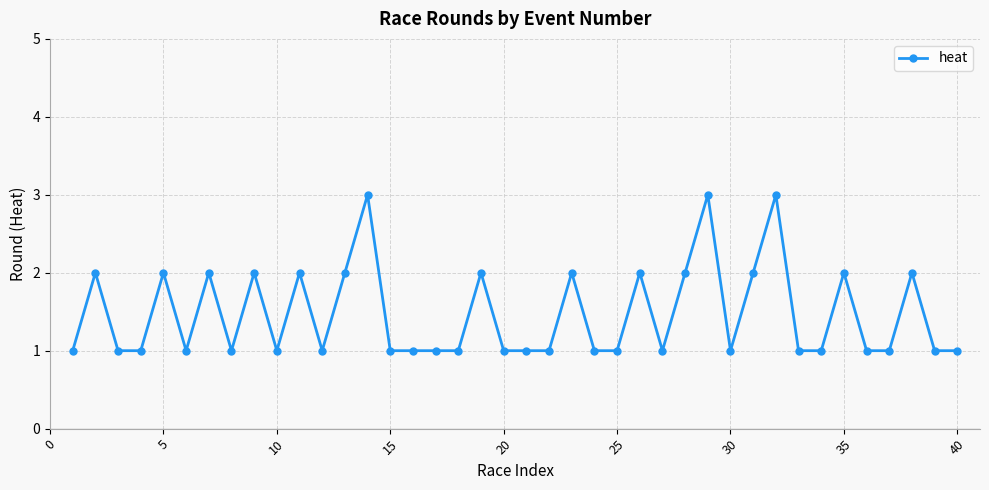

True or false: there are more than 1 points higher than both neighbors.

True